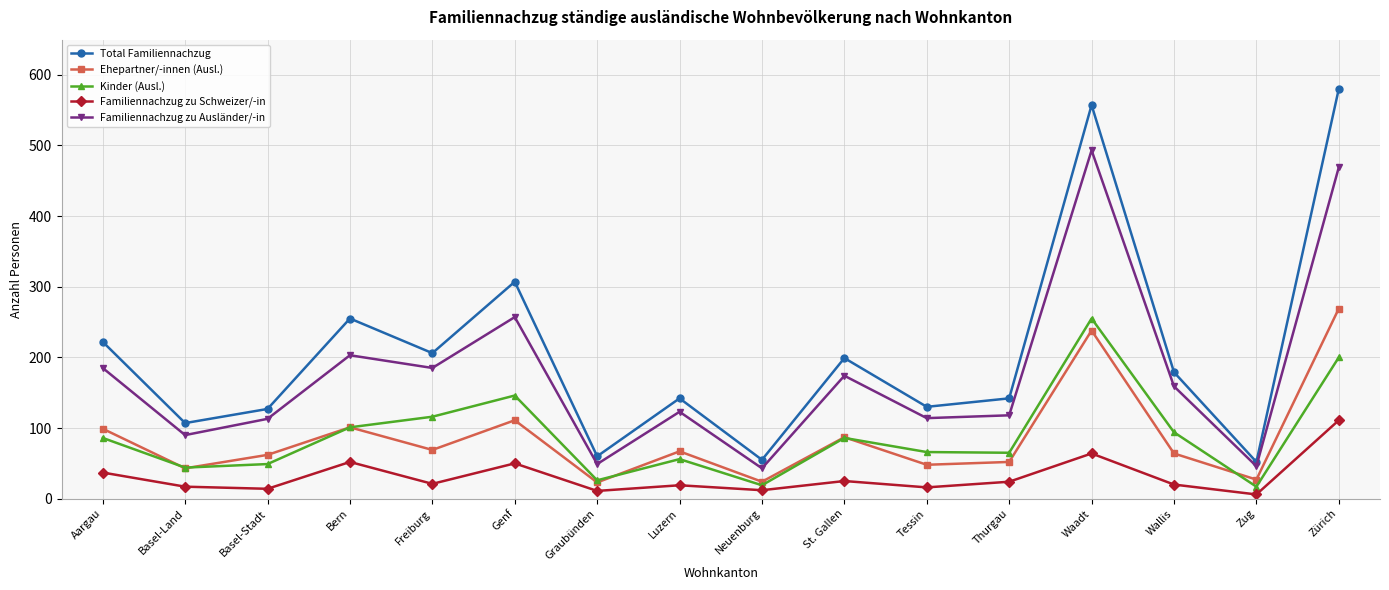

What is the difference between the maximum and minimum values in the Familiennachzug zu Schweizer/-in series?

105